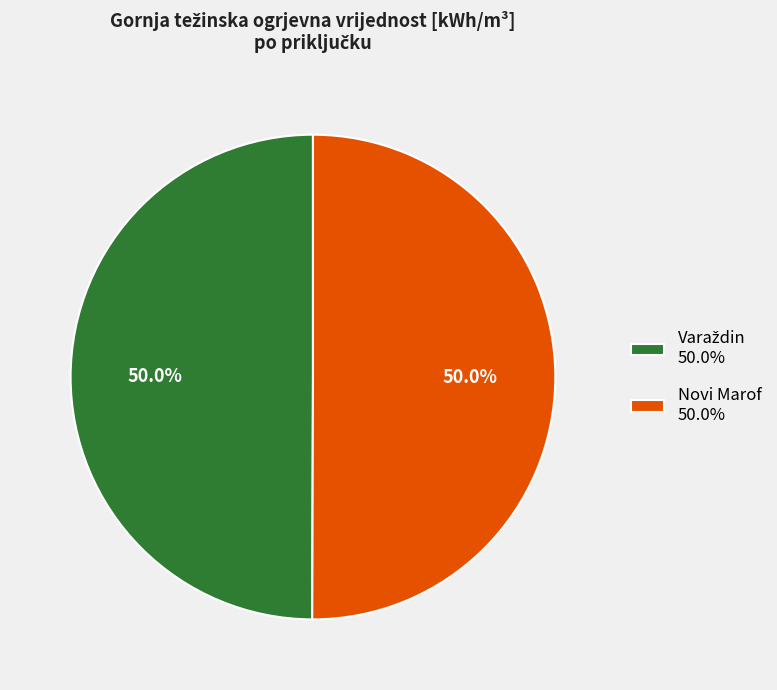

How much of the chart is everything except Novi Marof 50.0%?

50.0%